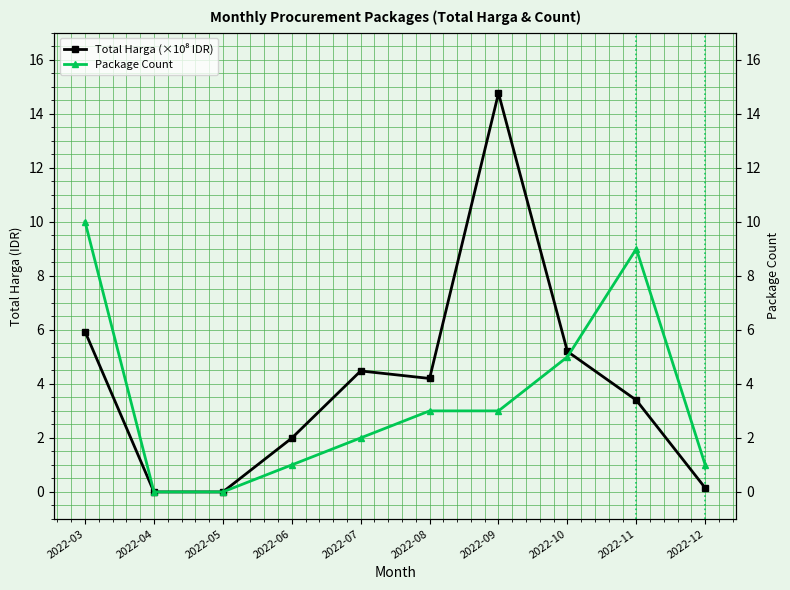

How many interior local peaks does the Total Harga (×10⁸ IDR) series have?

2